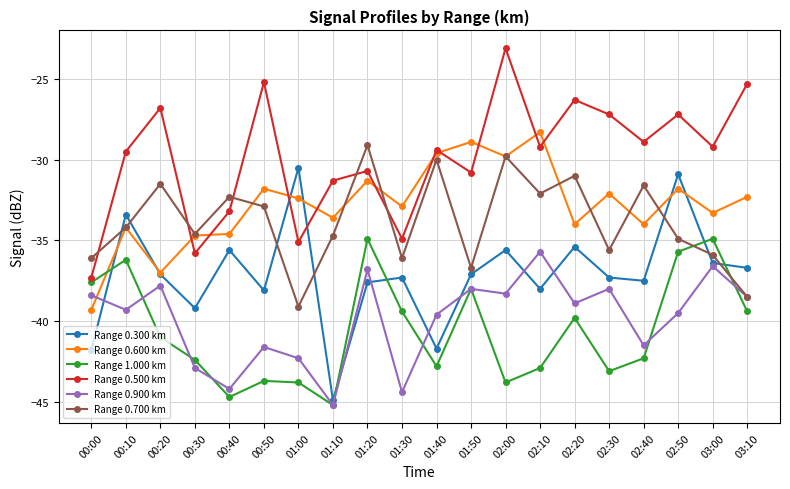

What is the approximate value of Range 0.700 km at 01:40?

-30.0